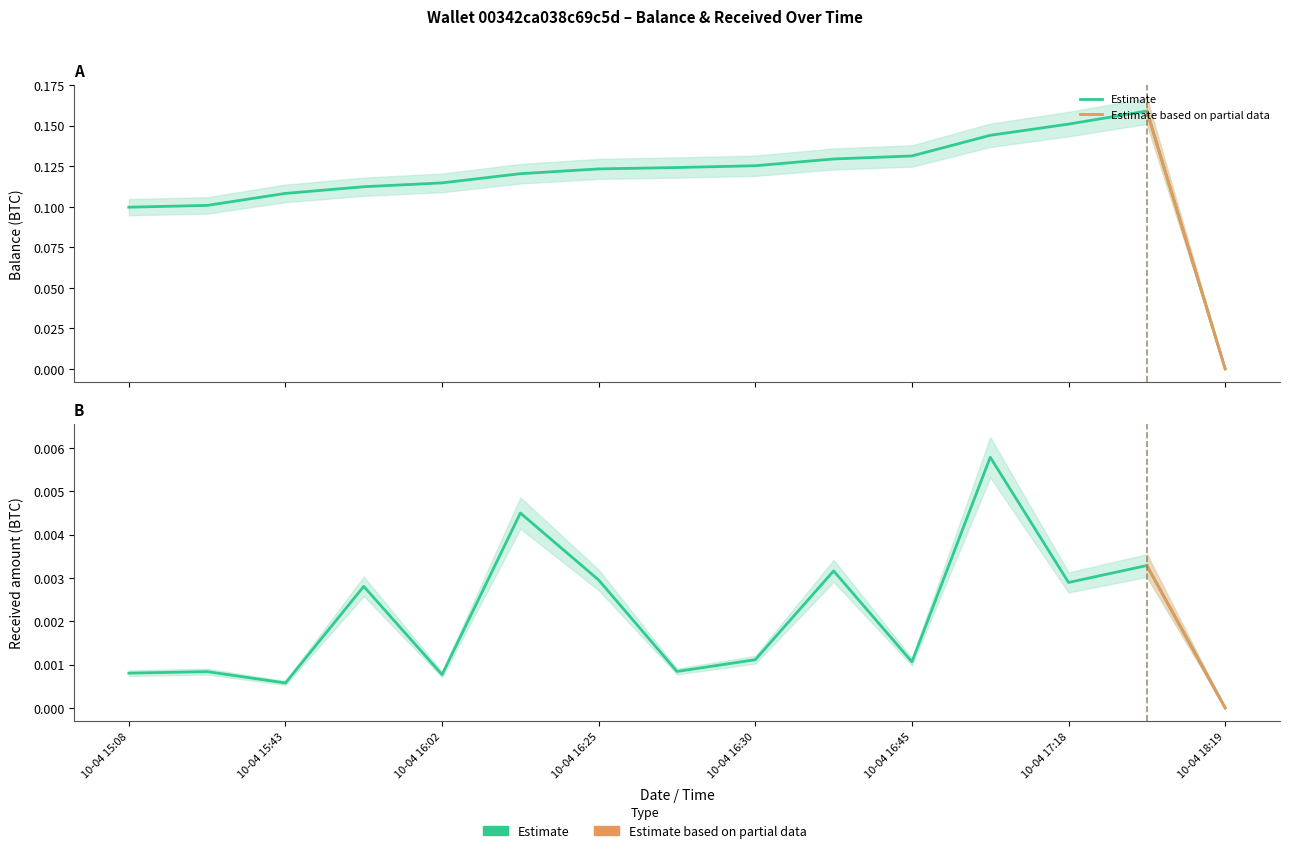

Between 10-04 15:08 and 10-04 17:18, which is larger?

10-04 17:18